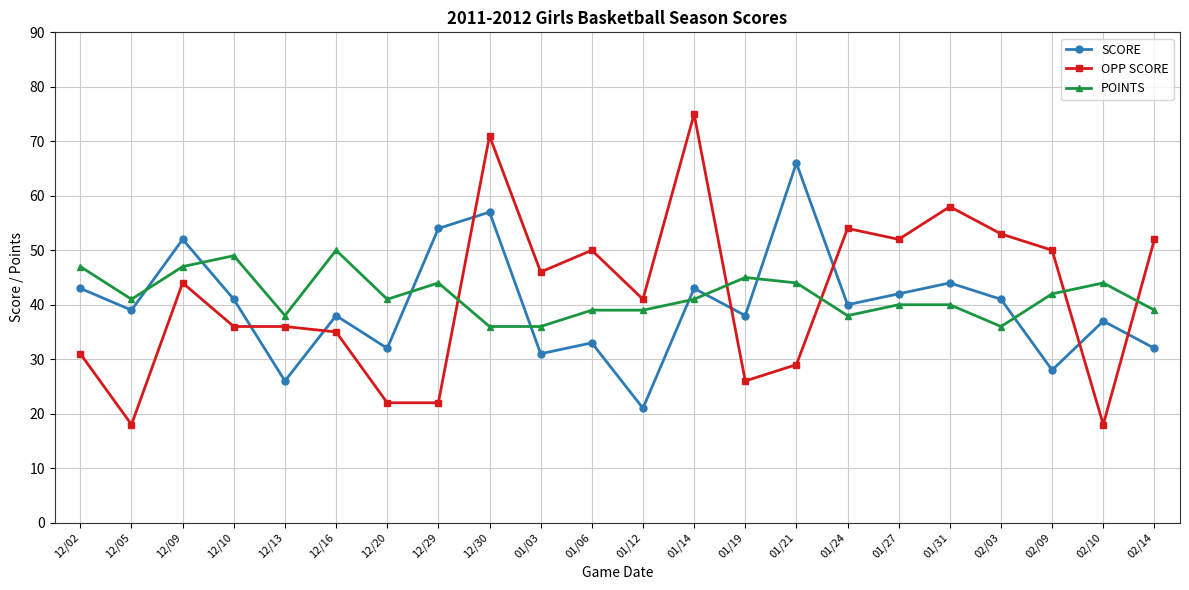

Where is the first local maximum for SCORE?

12/09